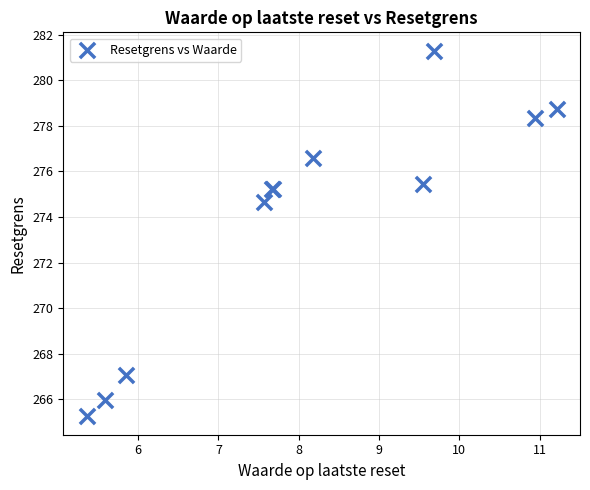

What Y value in the scatter plot is closest to 273?

274.7